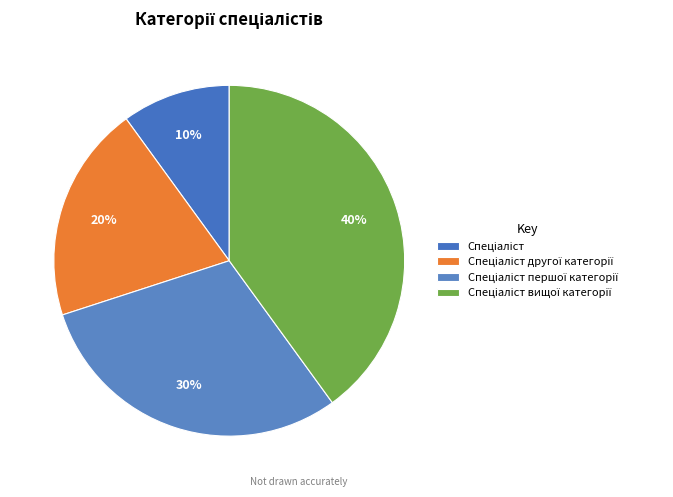

Rank the categories by value from lowest to highest.

Спеціаліст, Спеціаліст другої категорії, Спеціаліст першої категорії, Спеціаліст вищої категорії